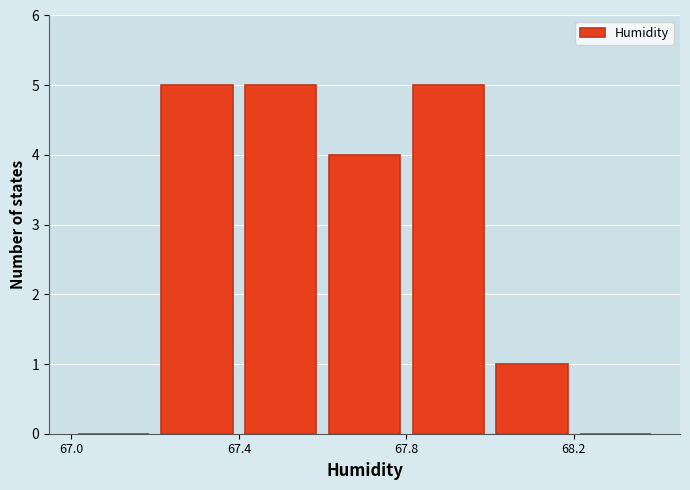

What is the height of the bar covering 68.0 to 68.2 on the x-axis? The values are not printed on the chart, so give them approximately, as read against the axis.

1